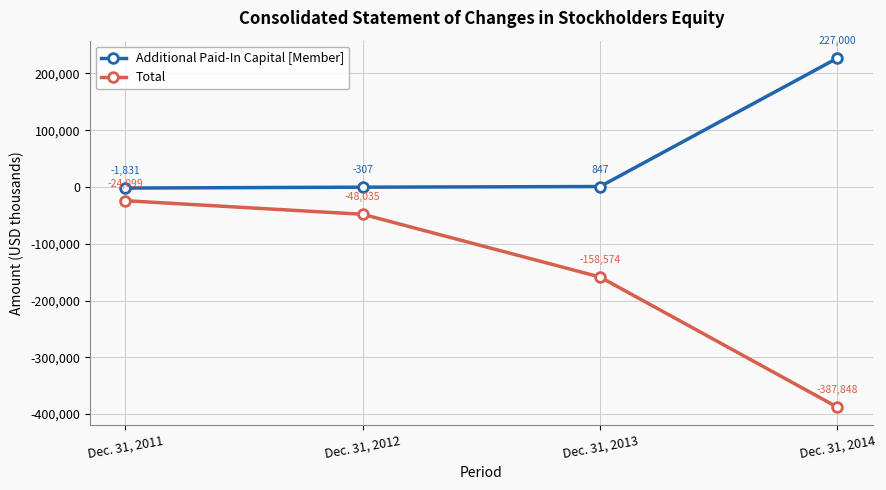

Which category has the lowest value in the Total series?

Dec. 31, 2014